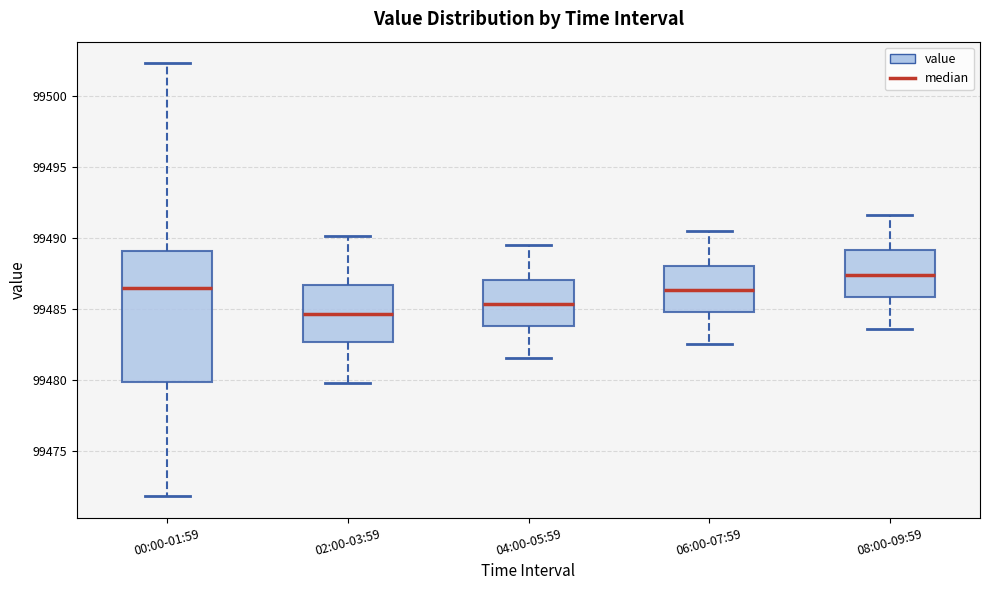

Reading left to right, transcribe this box plot: for each box, give where its median line is, the range the box spans, and where its two whiskers end, as read against the y-axis. The values are not printed on the chart, so give them approximately, as read against the axis.

00:00-01:59: median 99486.5, box 99480.0 to 99489.0, whiskers 99472.0 to 99502.5
02:00-03:59: median 99484.5, box 99482.5 to 99486.5, whiskers 99480.0 to 99490.0
04:00-05:59: median 99485.5, box 99484.0 to 99487.0, whiskers 99481.5 to 99489.5
06:00-07:59: median 99486.5, box 99485.0 to 99488.0, whiskers 99482.5 to 99490.5
08:00-09:59: median 99487.5, box 99486.0 to 99489.0, whiskers 99483.5 to 99491.5